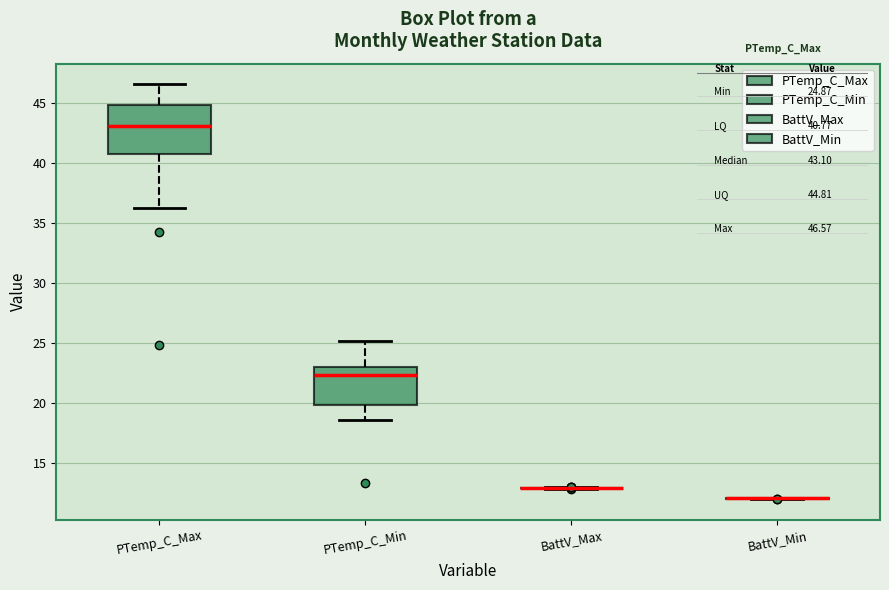

Reading left to right, read every box against the y-axis: the position of its median line, the range the box covers, and the ends of its whiskers. The values are not printed on the chart, so give them approximately, as read against the axis.

PTemp_C_Max: median 43.0, box 41.0 to 45.0, whiskers 36.5 to 46.5
PTemp_C_Min: median 22.5, box 20.0 to 23.0, whiskers 18.5 to 25.0
BattV_Max: box collapsed to a line at 13.0, whiskers 13.0 to 13.0
BattV_Min: box collapsed to a line at 12.0, whiskers 12.0 to 12.0